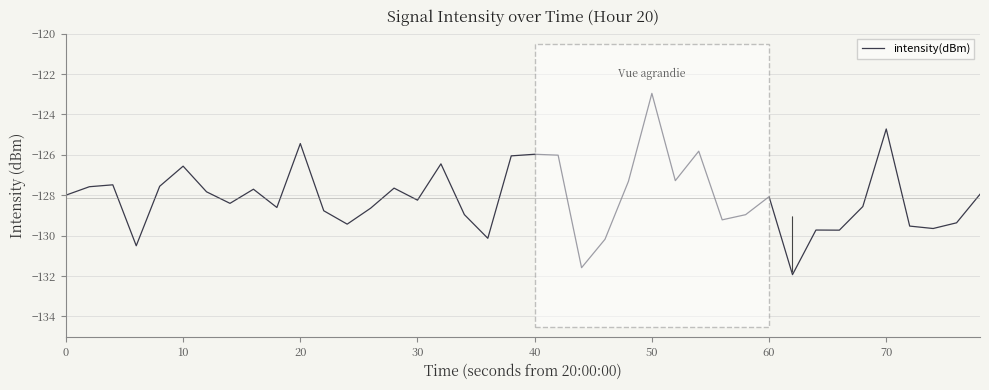

What is the minimum value shown in the chart?

-131.9